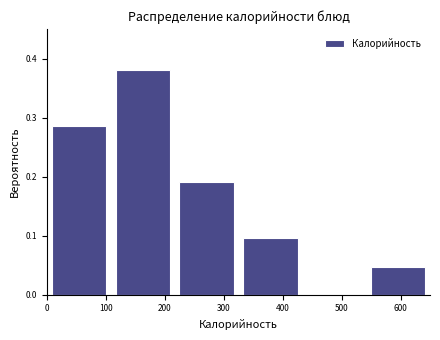

Reading left to right, list every bar in this chart as the range it spans on the x-axis followed by its height. Neither the bar edges nor the heights are printed on the chart, so give them approximately, as read against the axes.

0 to 110: 0.29
110 to 220: 0.38
220 to 330: 0.19
330 to 430: 0.10
430 to 540: 0
540 to 650: 0.05